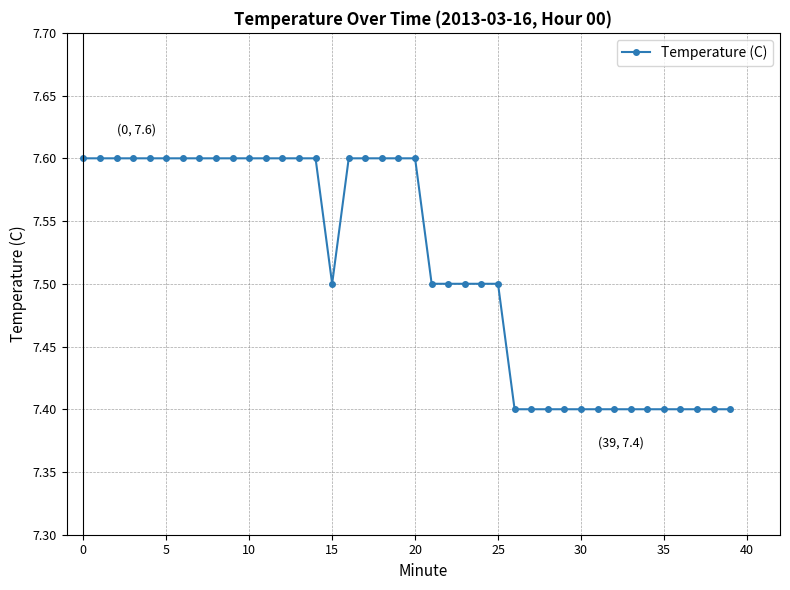

How many data points does each series have?

40